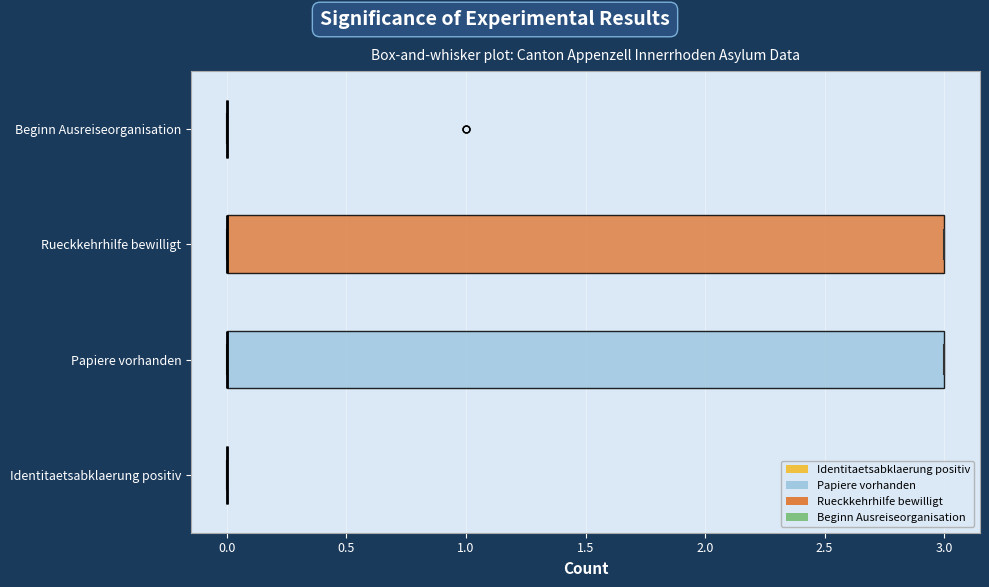

Reading bottom to top, read every box against the x-axis: the position of its median line, the range the box covers, and the ends of its whiskers. The values are not printed on the chart, so give them approximately, as read against the axis.

Identitaetsabklaerung positiv: box collapsed to a line at 0, whiskers 0 to 0
Papiere vorhanden: median 0 (drawn on the box's left edge), box 0 to 3, whiskers 0 to 3
Rueckkehrhilfe bewilligt: median 0 (drawn on the box's left edge), box 0 to 3, whiskers 0 to 3
Beginn Ausreiseorganisation: box collapsed to a line at 0, whiskers 0 to 0